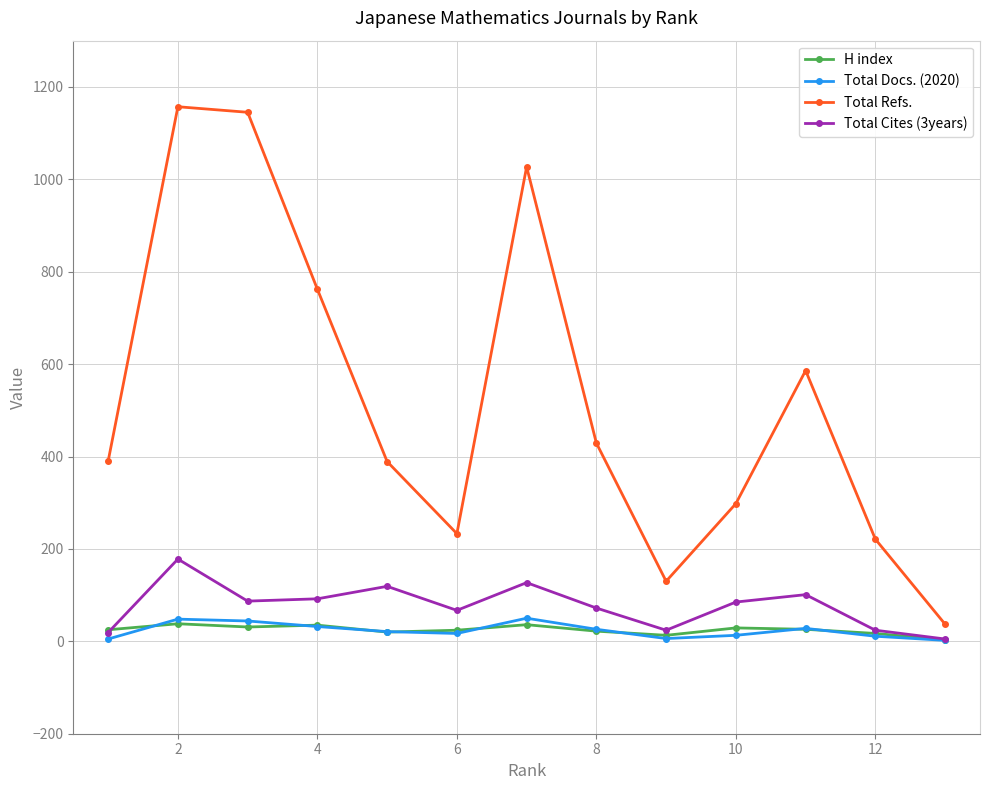

What is the difference between the maximum and minimum values in the H index series?

35